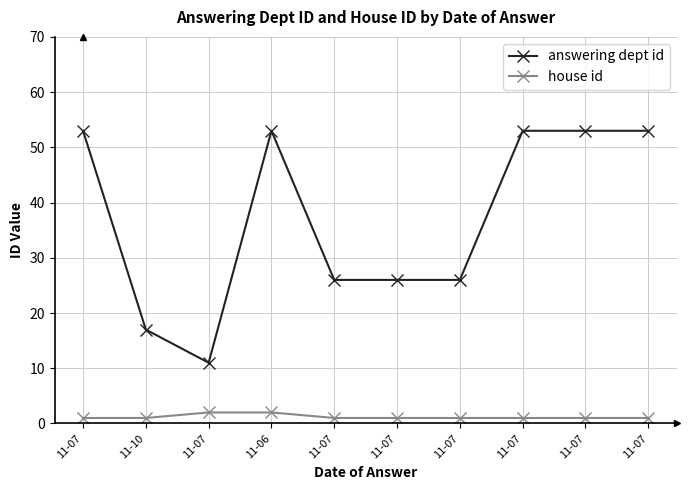

How many lines are shown in the chart?

2